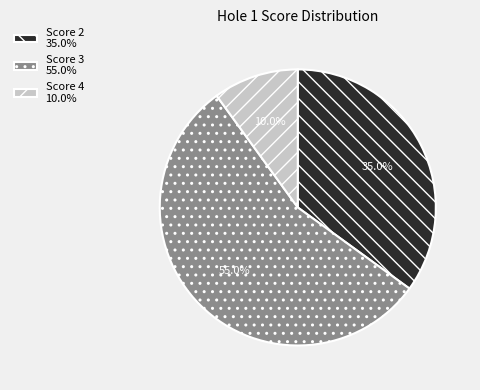

Is the sum of Score 2 35.0% and Score 3 55.0% greater than half?

Yes